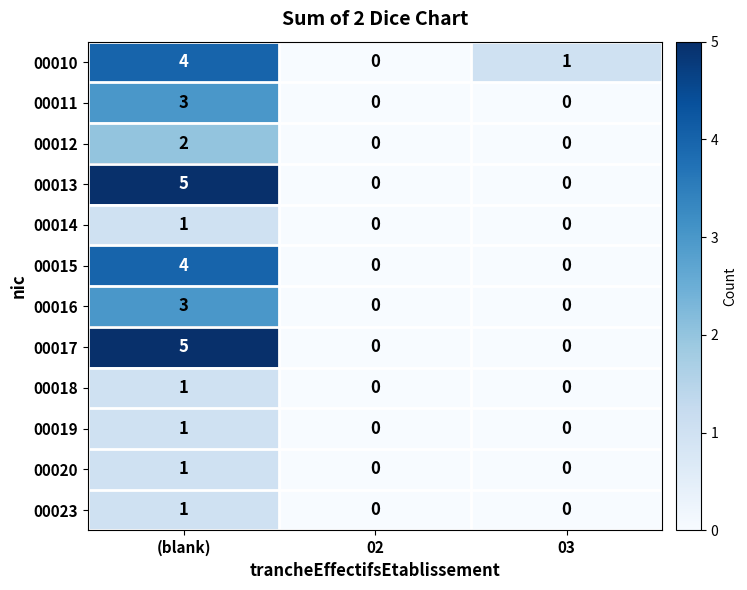

What is the total value across all series at (blank)?

31